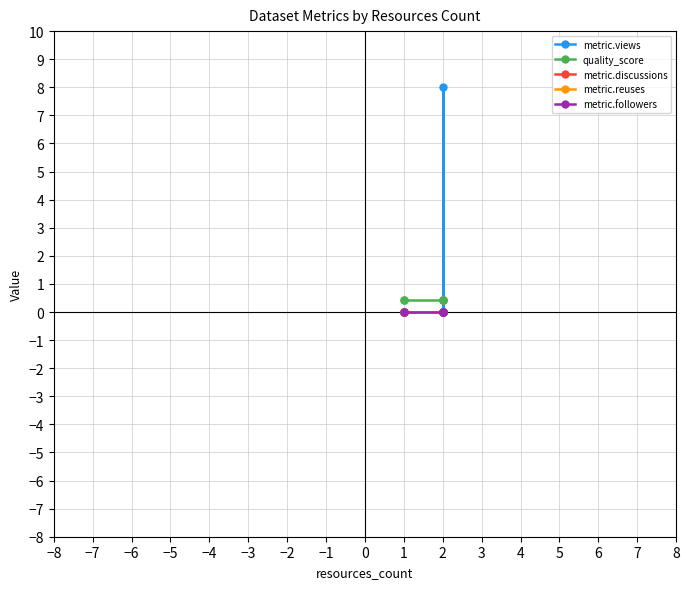

What are all the series names shown in the legend?

metric.views, quality_score, metric.discussions, metric.reuses, metric.followers